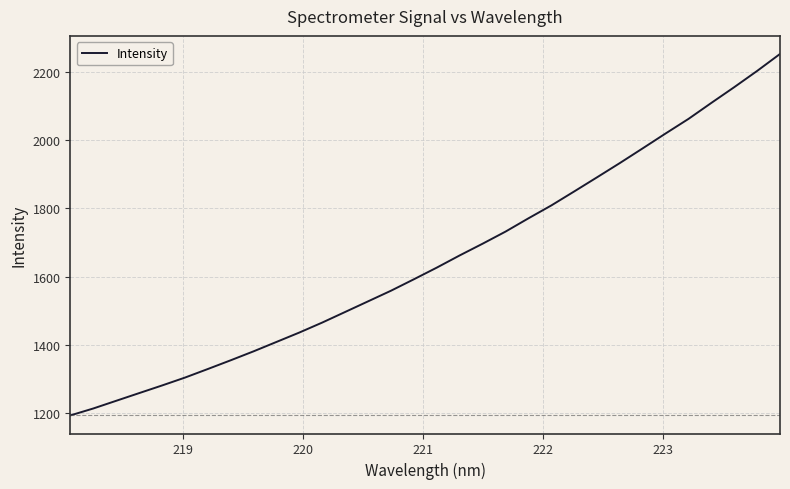

What is the difference between the maximum and minimum values?

1058.1